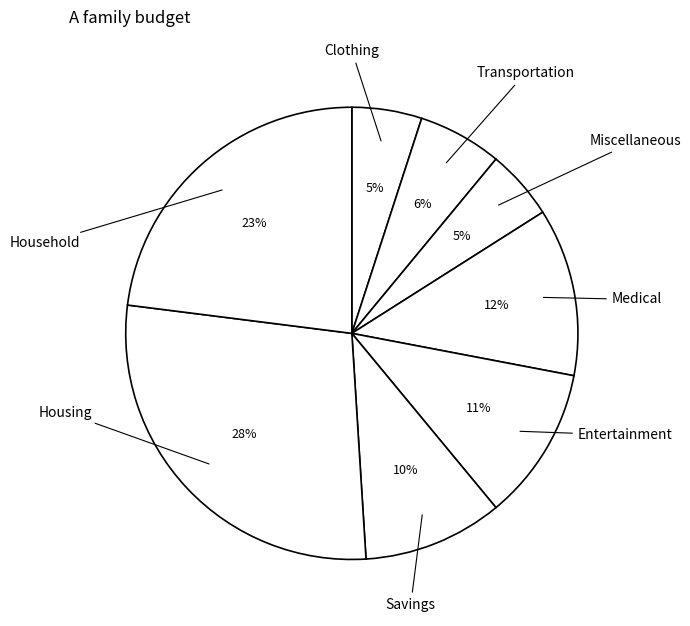

Is it true that Household is 23% of the pie?

True